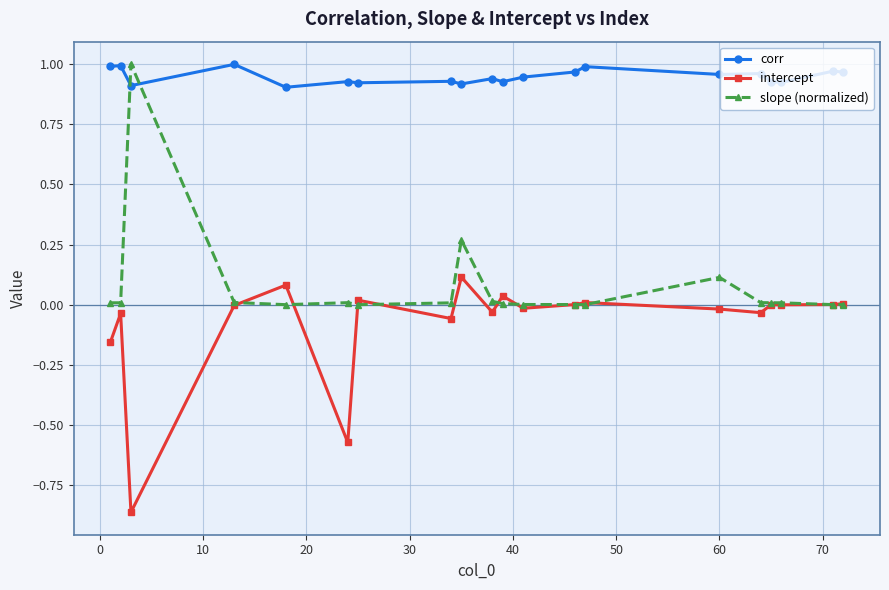

True or false: corr has more than 0 points higher than both neighbors.

True